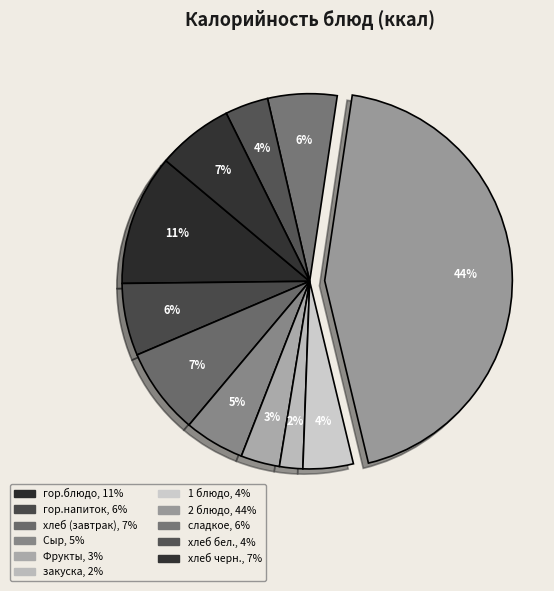

Does any single category account for the majority?

No